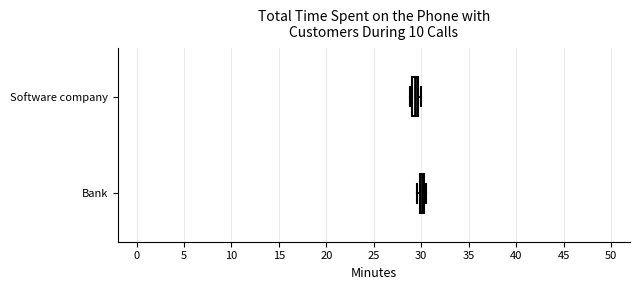

Which box's median line is the furthest to the left?

Software company